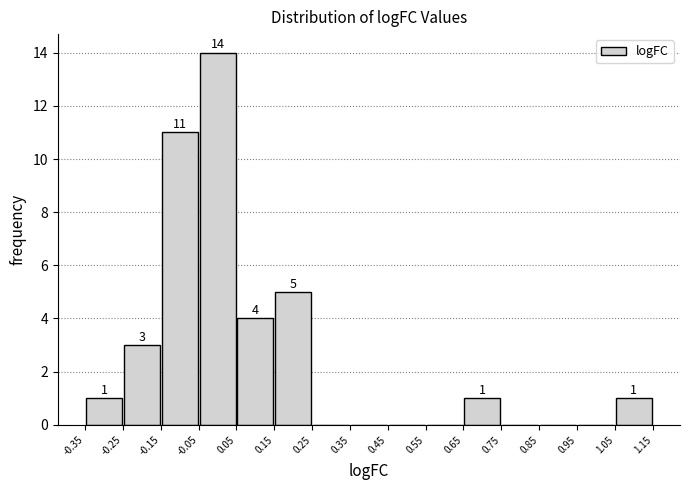

Which range on the x-axis has the tallest bar?

-0.05 to 0.05